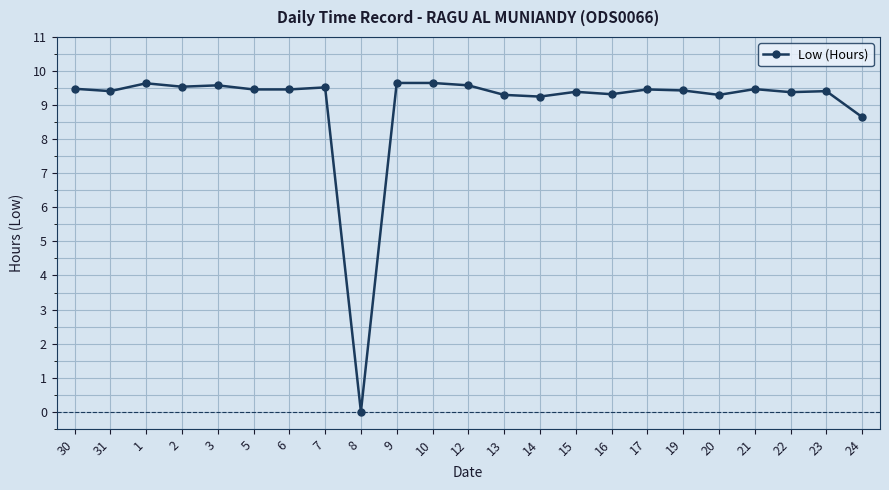

What is the change in value from 12 to 22?

-0.2